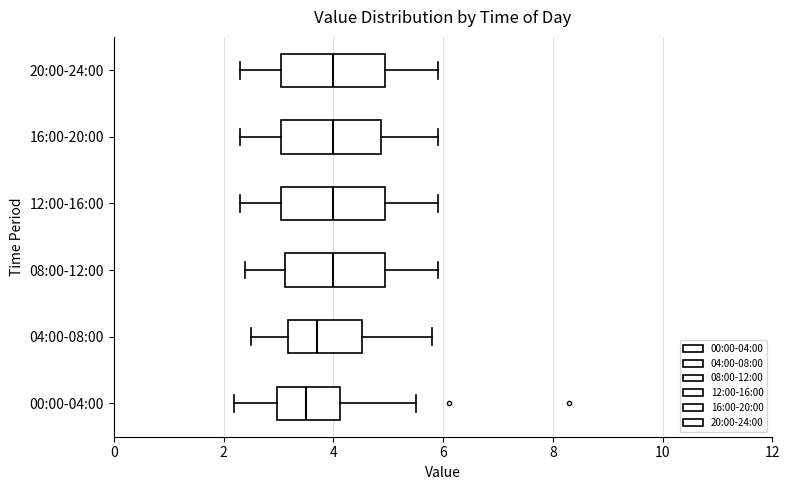

Which box has the furthest to the left median line?

00:00-04:00